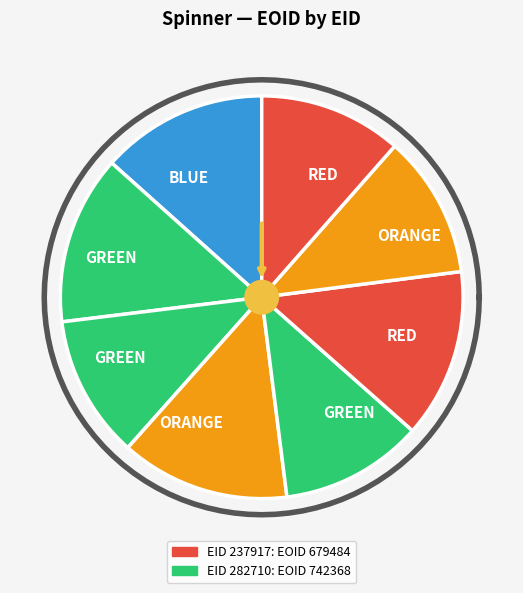

The 282710 slice represents 63% of the pie. True or false?

False